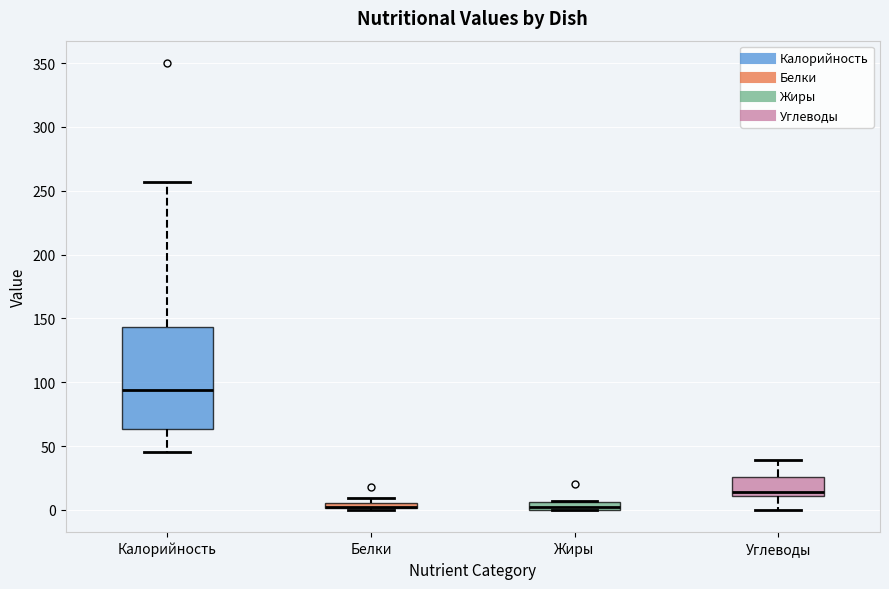

Which box is the tallest, from its lower edge to its upper edge?

Калорийность